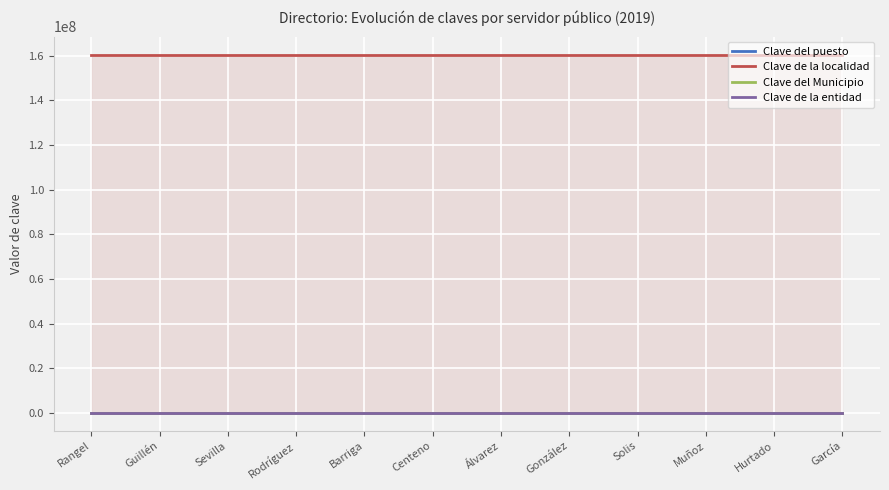

What is the difference between the highest and lowest values at Rodríguez?

160529987